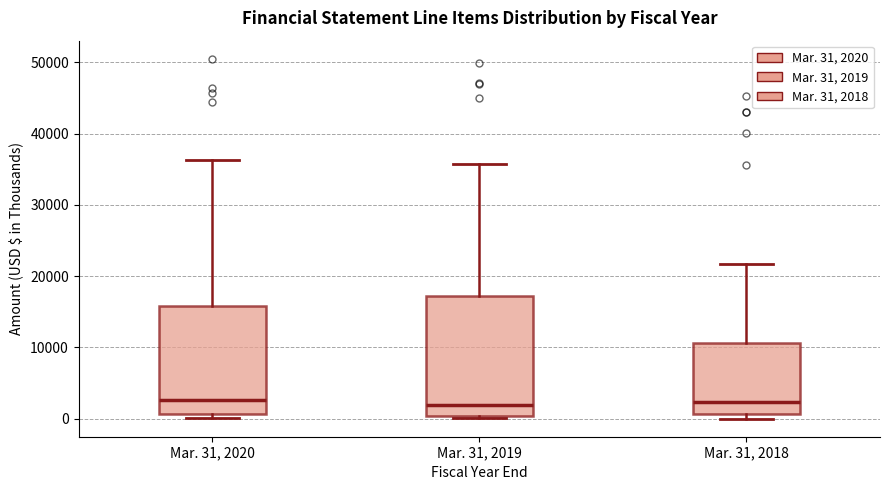

Reading left to right, transcribe this box plot: for each box, give where its median line is, the range the box spans, and where its two whiskers end, as read against the y-axis. The values are not printed on the chart, so give them approximately, as read against the axis.

Mar. 31, 2020: median 3000, box 1000 to 16000, whiskers 0 to 36000
Mar. 31, 2019: median 2000, box 0 to 17000, whiskers 0 (just below the box's lower edge) to 36000
Mar. 31, 2018: median 2000, box 1000 to 11000, whiskers 0 to 22000